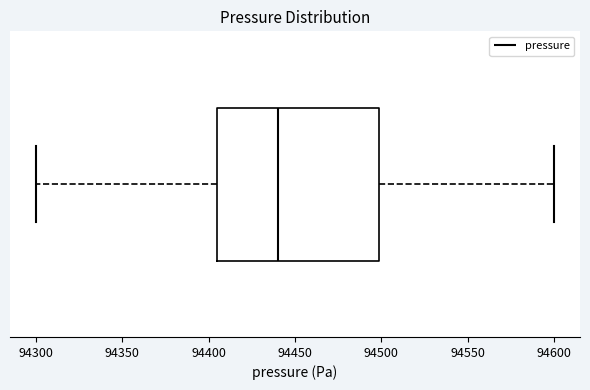

Transcribe this box plot: give where the median line is, the range the box spans, and where the two whiskers end, as read against the x-axis. The values are not printed on the chart, so give them approximately, as read against the axis.

median 94440, box 94405 to 94500, whiskers 94300 to 94600